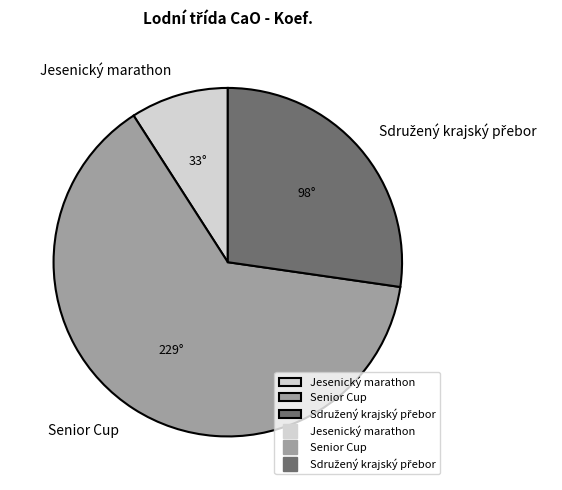

How many segments does this pie chart have?

3